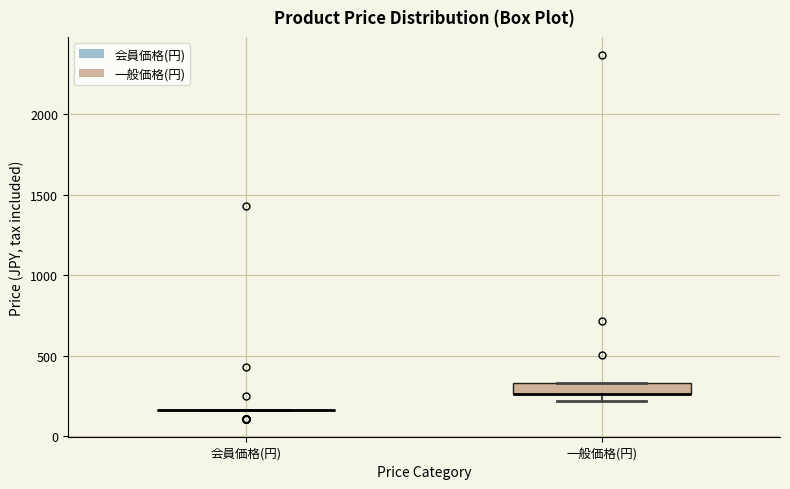

Comparing the boxes themselves (not the whiskers), which one is the tallest?

一般価格(円)